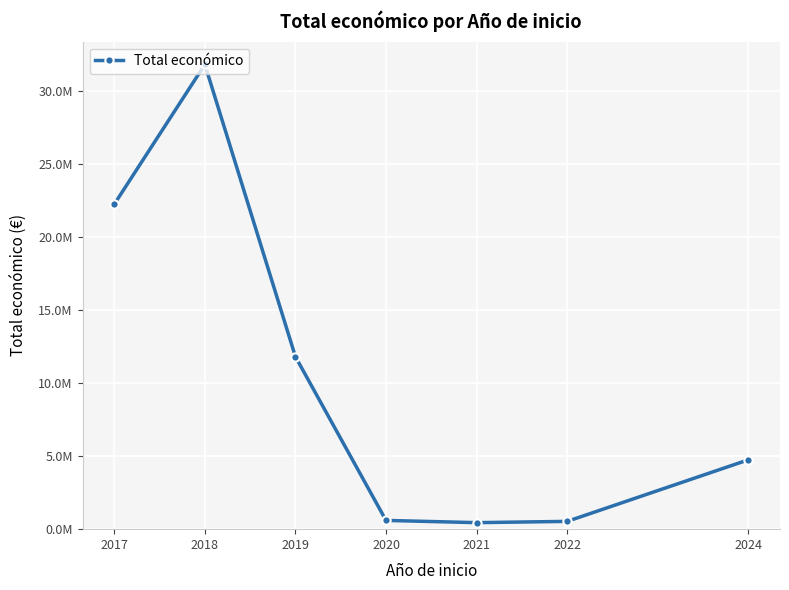

What value does the data have at 2022, to the nearest 10?

533450